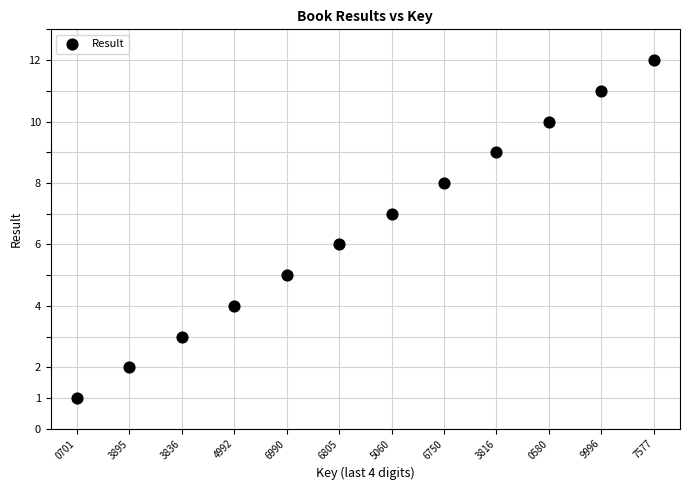

What is the range of Y values (max minus min)?

11